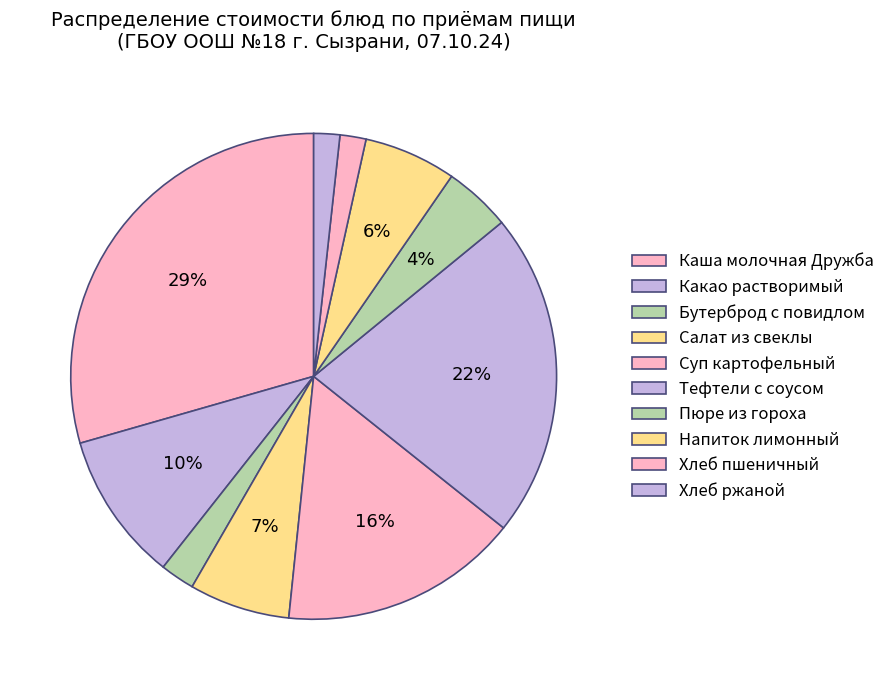

How many segments does this pie chart have?

10